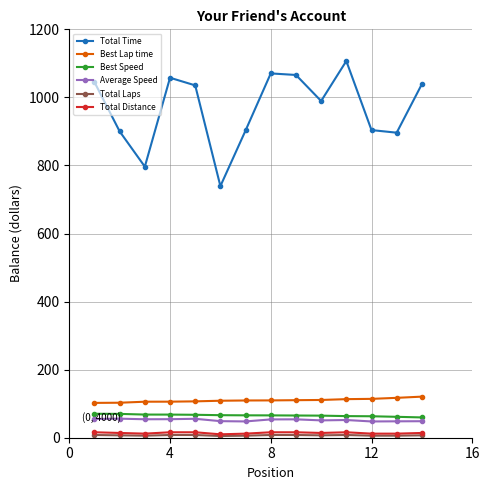

What is the value of the Total Distance point at the 13th from the left?

12.0